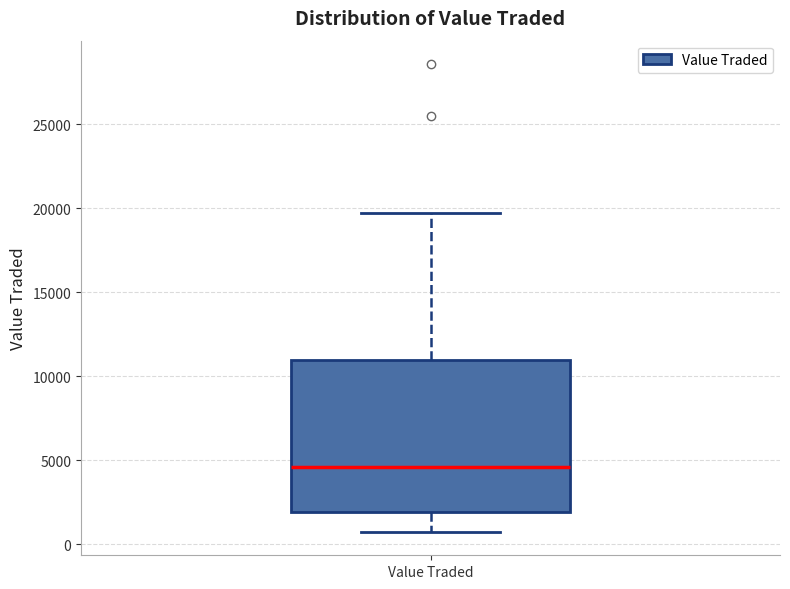

Where does the median line of the box for Value Traded sit on the y-axis? The values are not printed on the chart, so give them approximately, as read against the axis.

4500